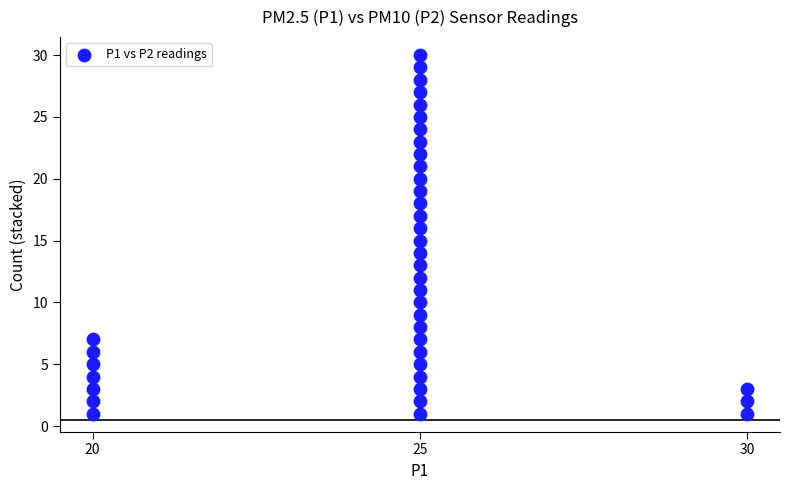

What is the range of Y values (max minus min)?

29